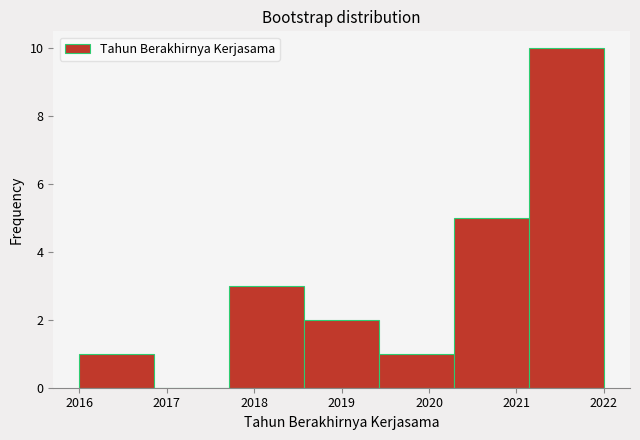

Over which range of the x-axis is the bar tallest?

2021.1 to 2022.0